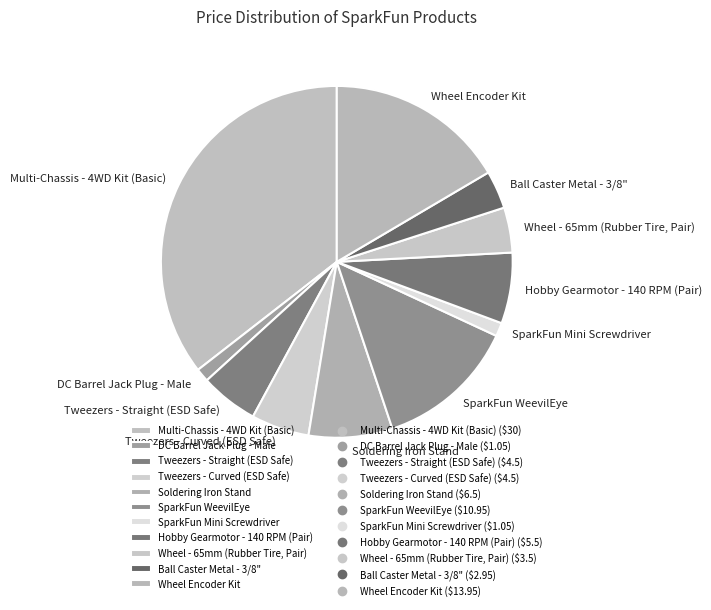

Which has a higher value, Tweezers - Straight (ESD Safe) or SparkFun Mini Screwdriver?

Tweezers - Straight (ESD Safe)